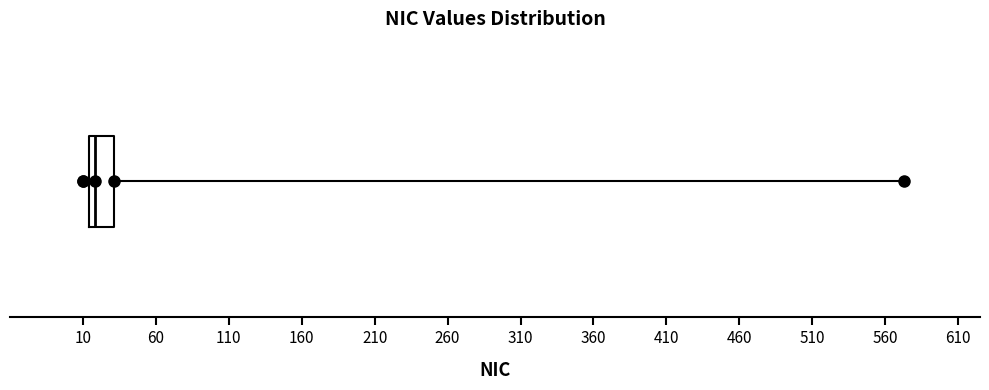

Where does the right whisker of the box end on the x-axis? The values are not printed on the chart, so give them approximately, as read against the axis.

575